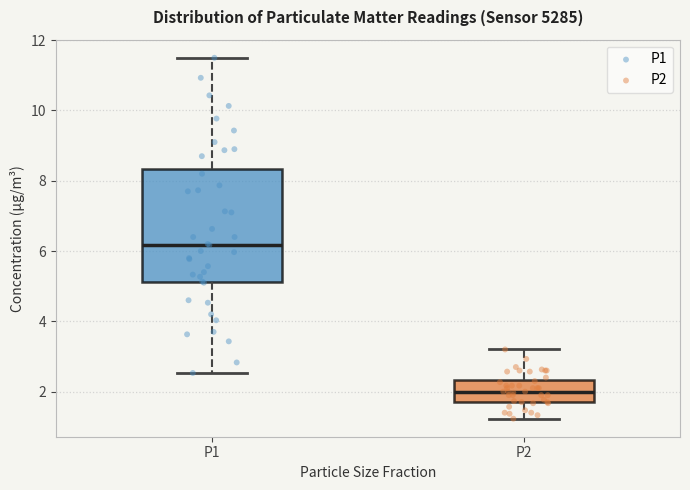

Which box is the tallest, from its lower edge to its upper edge?

P1